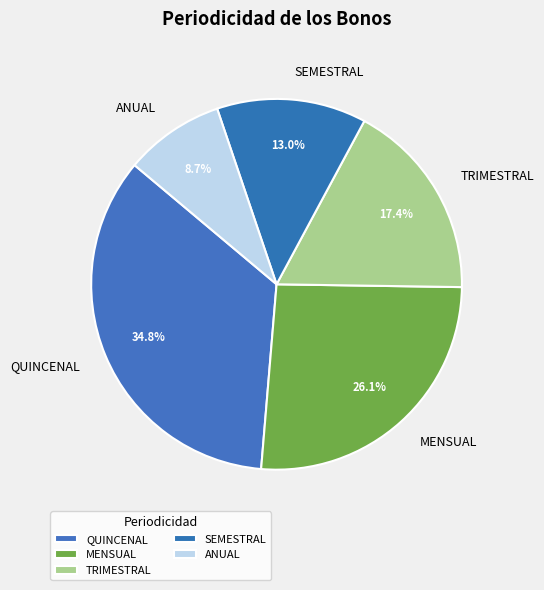

How many slices are in this pie chart?

5